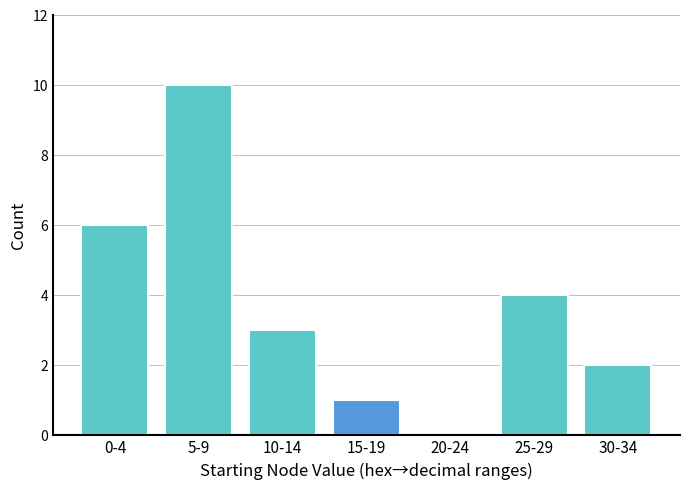

Reading left to right, what are all the values shown in this chart?

0-4=6	5-9=10	10-14=3	15-19=1	20-24=0	25-29=4	30-34=2